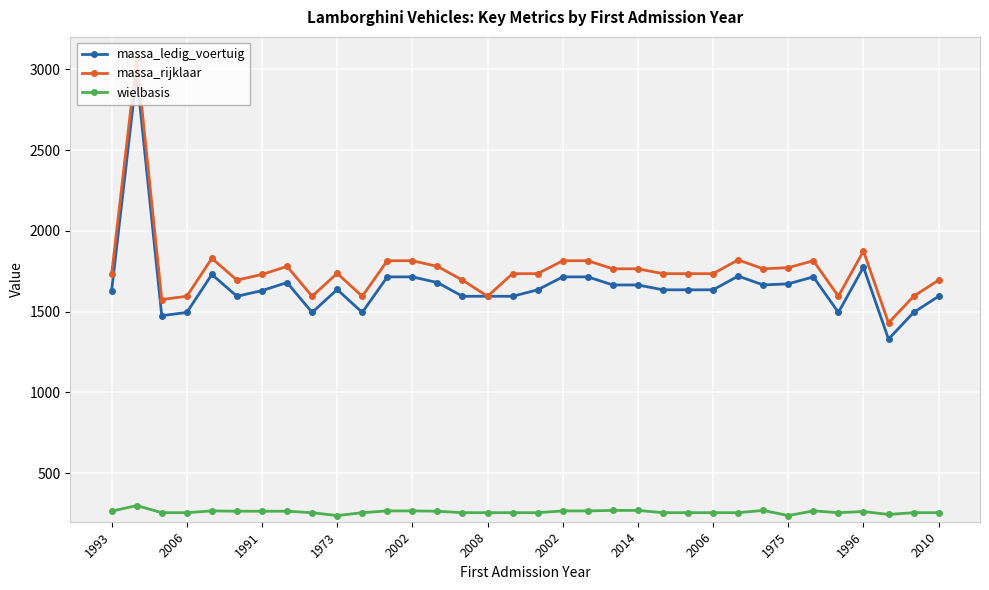

What is the maximum value for massa_rijklaar?

3070